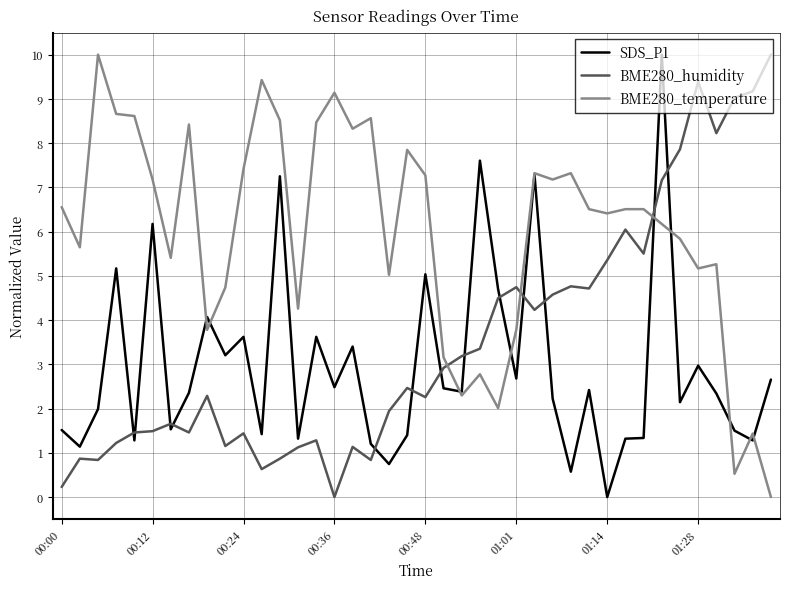

How many intersections are there between BME280_humidity and BME280_temperature?

3